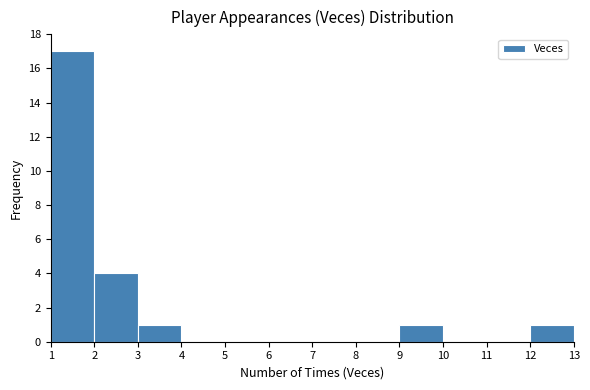

How tall is the bar that spans 9 to 10 on the x-axis? The values are not printed on the chart, so give them approximately, as read against the axis.

1